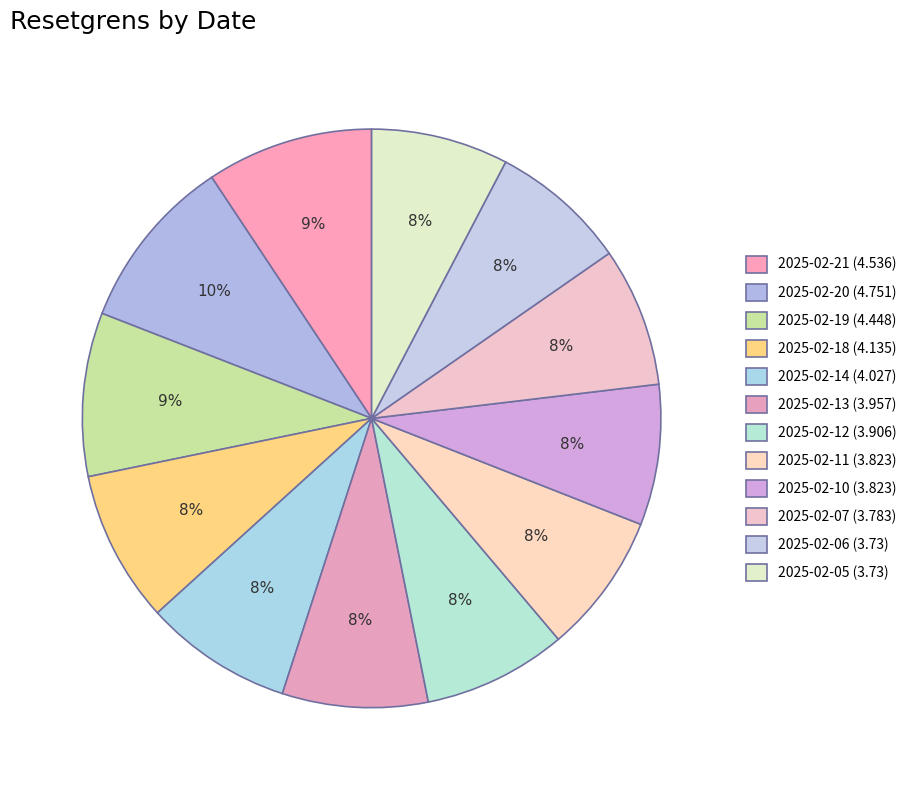

How many slices are in this pie chart?

12